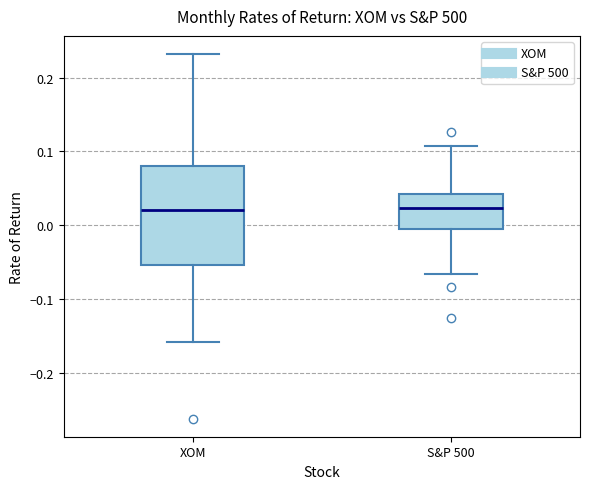

Comparing the boxes themselves (not the whiskers), which one is the tallest?

XOM